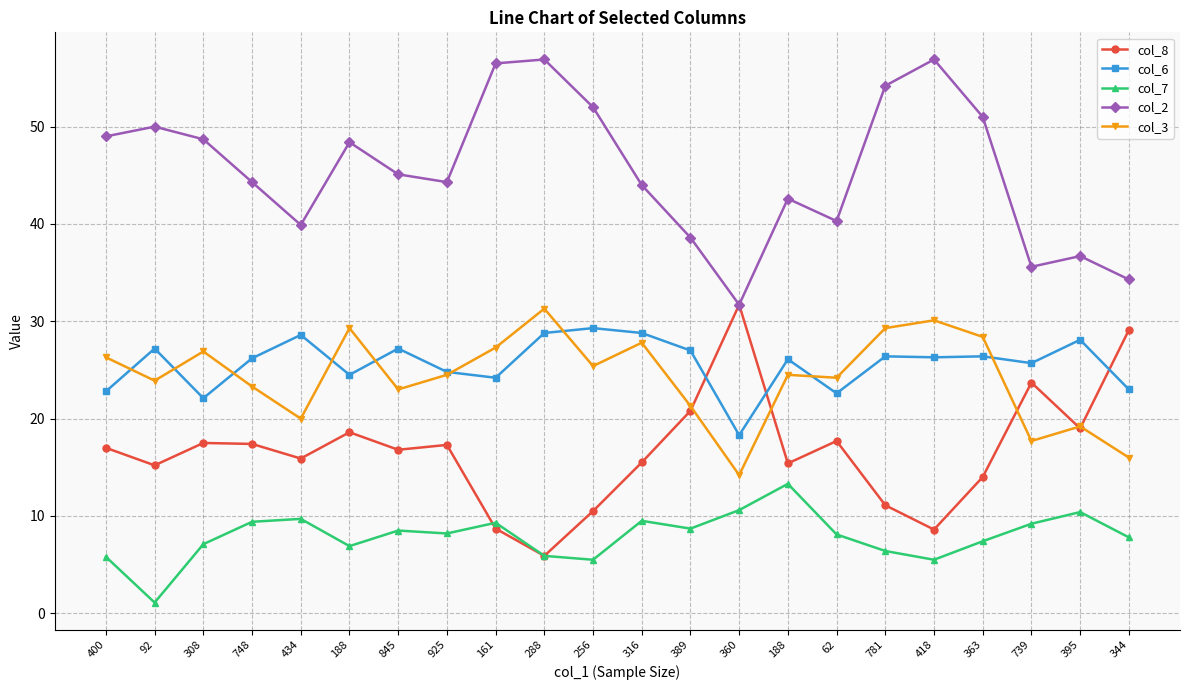

Reading right to left, what are all the values shown in this chart?

col_8: 344=29.1	395=19.0	739=23.7	363=14.0	418=8.6	781=11.1	62=17.7	188=15.4	360=31.7	389=20.8	316=15.5	256=10.5	288=5.9	161=8.7	925=17.3	845=16.8	188=18.6	434=15.9	748=17.4	308=17.5	92=15.2	400=17.0
col_6: 344=23.0	395=28.1	739=25.7	363=26.4	418=26.3	781=26.4	62=22.6	188=26.1	360=18.3	389=27.0	316=28.8	256=29.3	288=28.8	161=24.2	925=24.8	845=27.2	188=24.5	434=28.6	748=26.2	308=22.1	92=27.2	400=22.8
col_7: 344=7.8	395=10.4	739=9.2	363=7.4	418=5.5	781=6.4	62=8.1	188=13.3	360=10.6	389=8.7	316=9.5	256=5.5	288=5.9	161=9.3	925=8.2	845=8.5	188=6.9	434=9.7	748=9.4	308=7.1	92=1.1	400=5.8
col_2: 344=34.3	395=36.7	739=35.6	363=51.0	418=56.9	781=54.2	62=40.3	188=42.6	360=31.7	389=38.6	316=44.0	256=52.0	288=56.9	161=56.5	925=44.3	845=45.1	188=48.4	434=39.9	748=44.3	308=48.7	92=50.0	400=49.0
col_3: 344=16.0	395=19.2	739=17.7	363=28.4	418=30.1	781=29.3	62=24.2	188=24.5	360=14.2	389=21.3	316=27.8	256=25.4	288=31.3	161=27.3	925=24.5	845=23.0	188=29.3	434=20.0	748=23.3	308=26.9	92=23.9	400=26.3